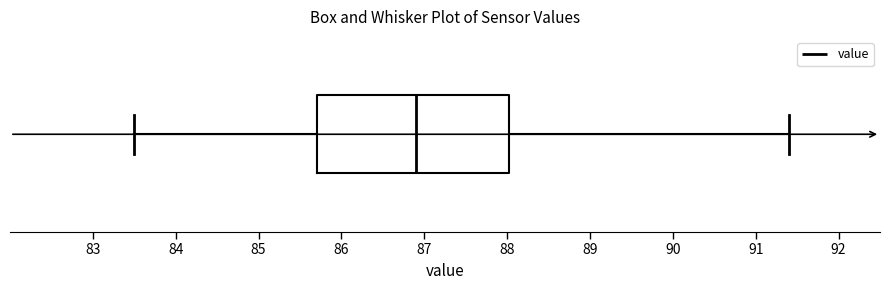

Transcribe this box plot: give where the median line is, the range the box spans, and where the two whiskers end, as read against the x-axis. The values are not printed on the chart, so give them approximately, as read against the axis.

median 86.9, box 85.7 to 88.0, whiskers 83.5 to 91.4